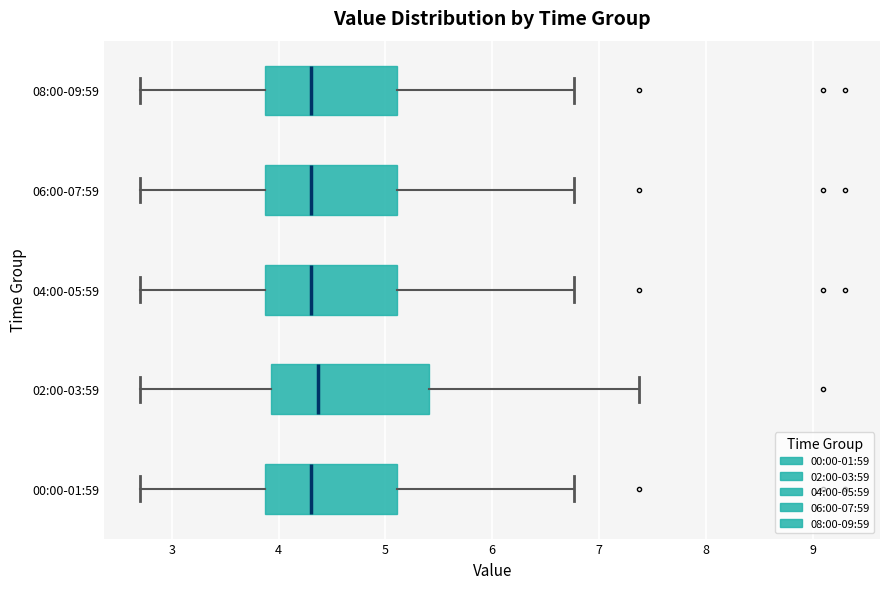

Which box is the widest, from its left edge to its right edge?

02:00-03:59